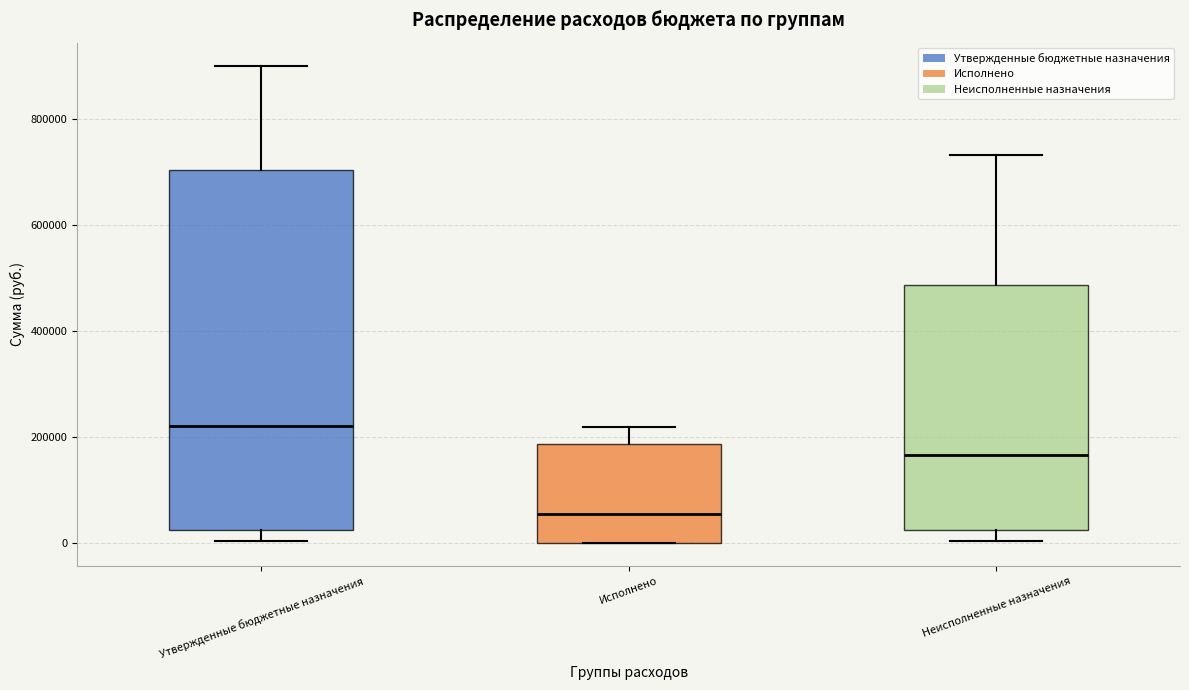

Reading left to right, transcribe this box plot: for each box, give where its median line is, the range the box spans, and where its two whiskers end, as read against the y-axis. The values are not printed on the chart, so give them approximately, as read against the axis.

Утвержденные бюджетные назначения: median 220000, box 20000 to 700000, whiskers 0 to 900000
Исполнено: median 60000, box 0 to 180000, whiskers 0 to 220000
Неисполненные назначения: median 160000, box 20000 to 480000, whiskers 0 to 740000